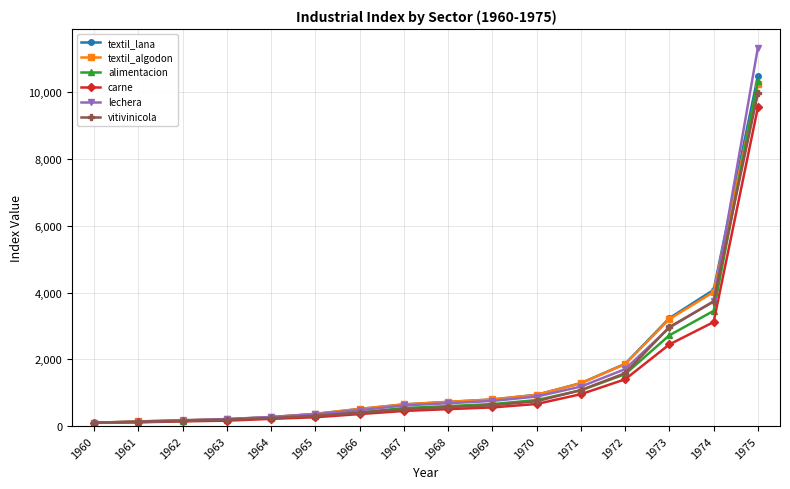

Does the chart have visible grid lines?

Yes